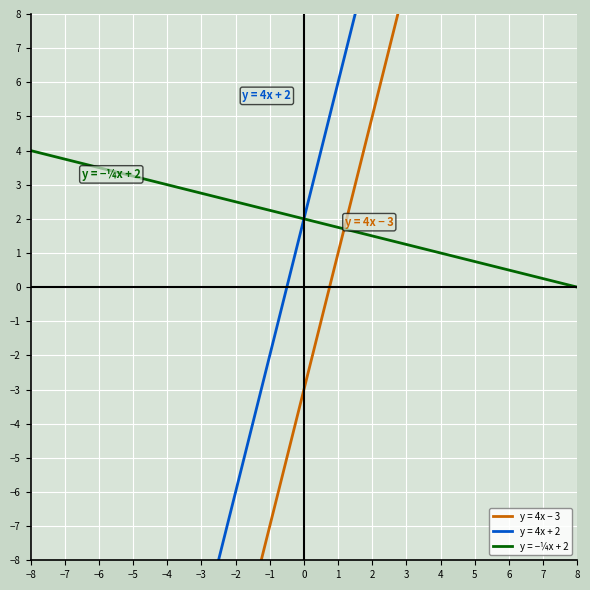

At 8, list the series in order from largest to smallest.

y = 4x + 2, y = 4x - 3, y = -0.25x + 2